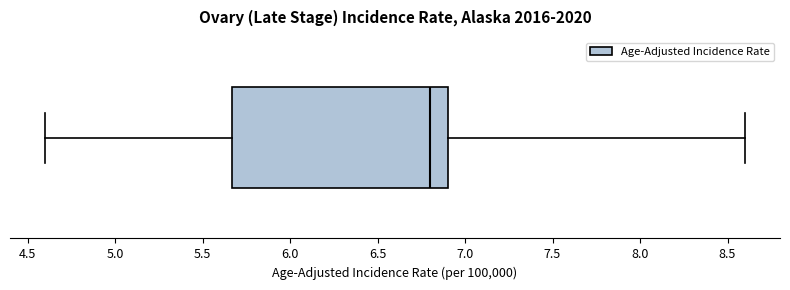

Transcribe this box plot: give where the median line is, the range the box spans, and where the two whiskers end, as read against the x-axis. The values are not printed on the chart, so give them approximately, as read against the axis.

median 6.80, box 5.65 to 6.90, whiskers 4.60 to 8.60